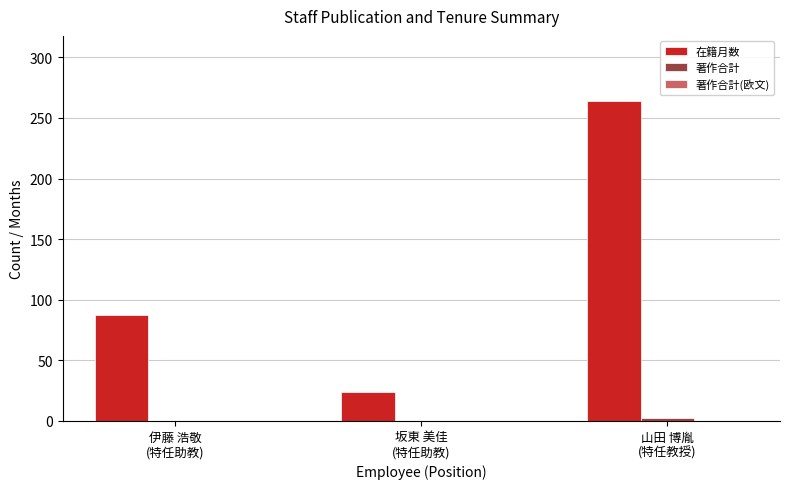

How many categories are shown in the chart?

3